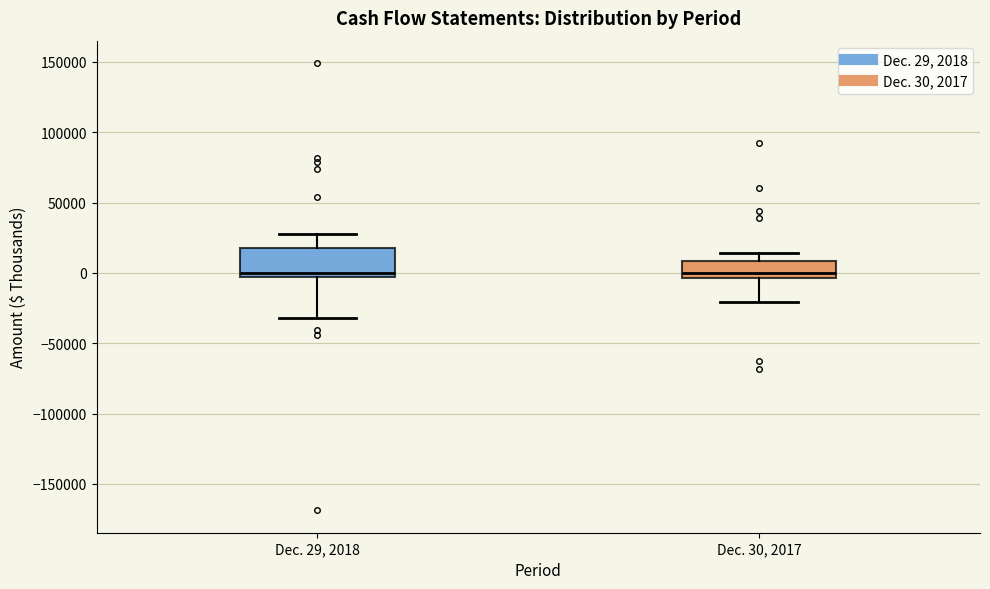

Where does the lower whisker of the box for Dec. 29, 2018 end on the y-axis? The values are not printed on the chart, so give them approximately, as read against the axis.

-30000